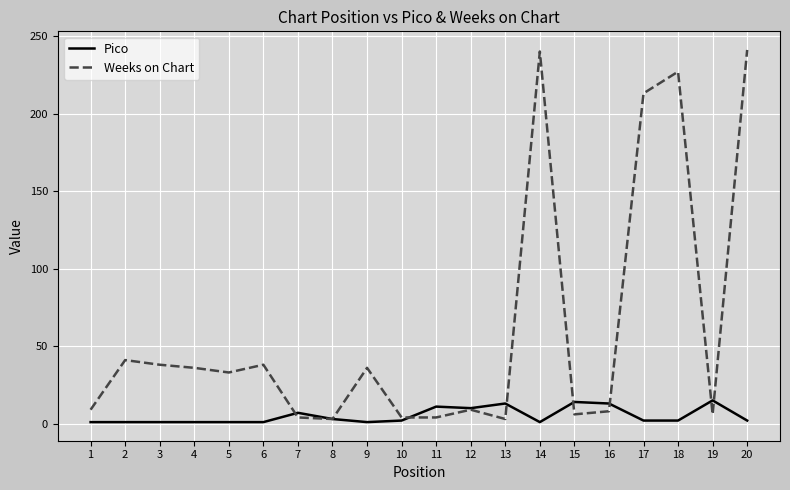

The value of Weeks on Chart at 5 is 33. True or false?

True